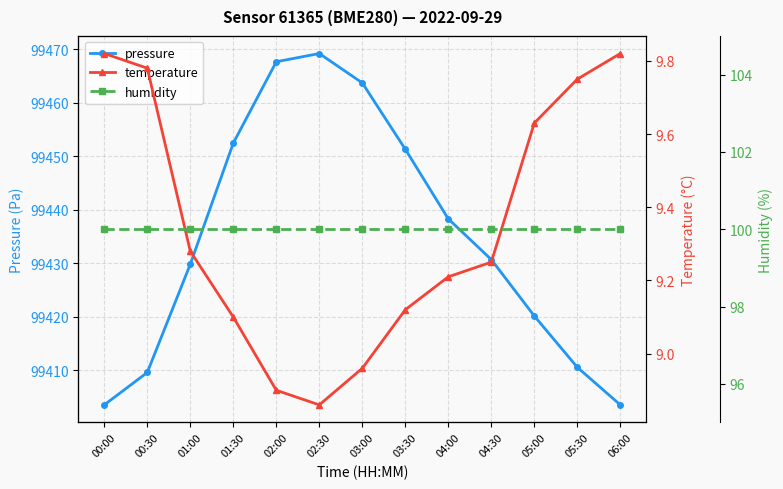

What position from the left is 05:00?

11